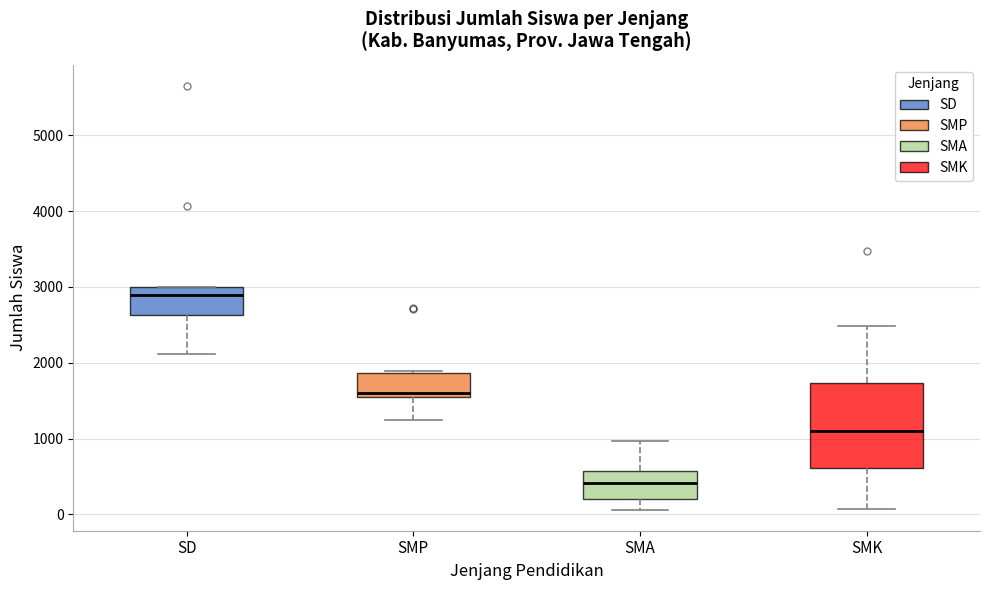

Which box has the lowest median line?

SMA